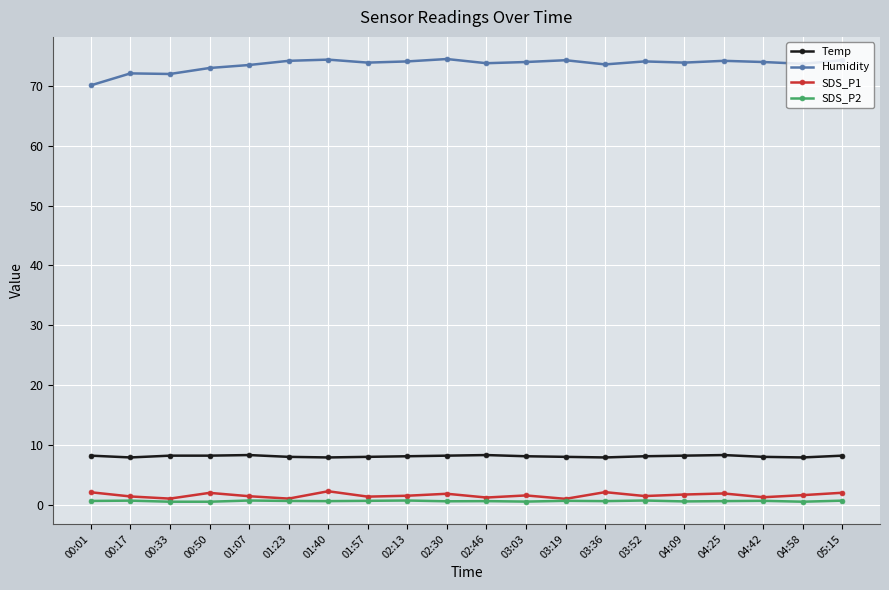

The value of Humidity at 02:30 is 74.5. True or false?

True